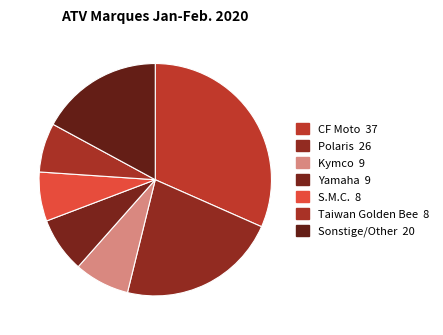

How many slices are in this pie chart?

7